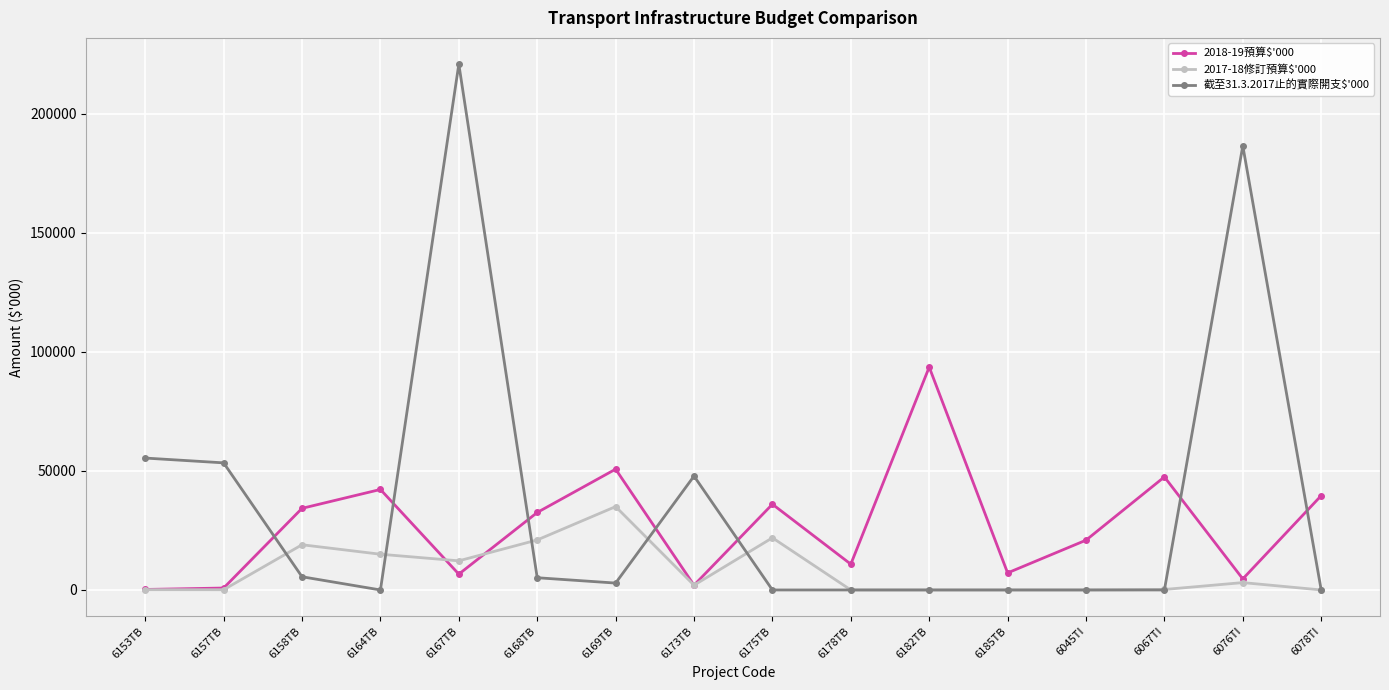

What is the spread (max minus min) of values at 6078TI?

39600